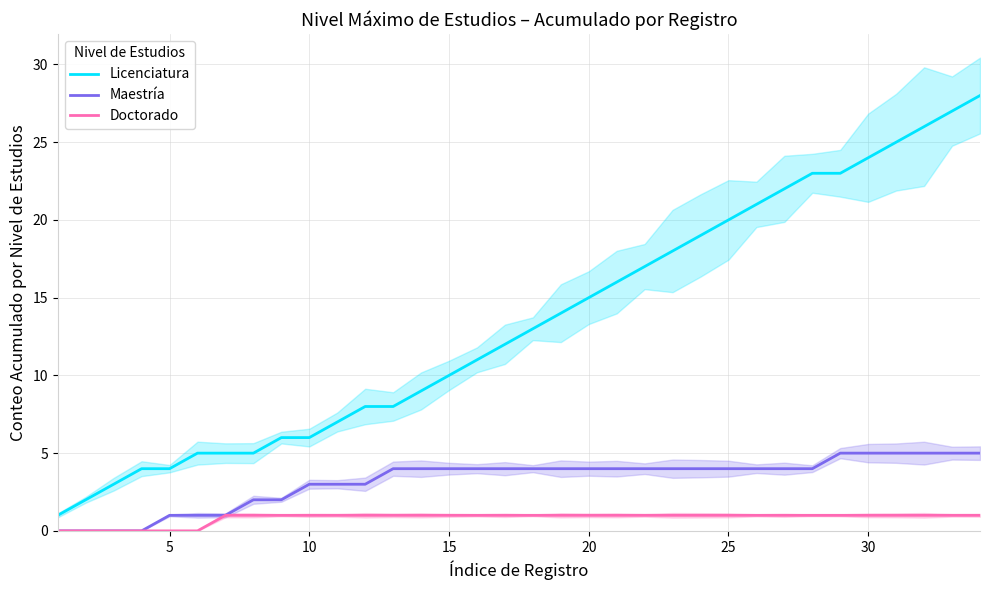

True or false: Licenciatura and Doctorado intersect in this chart.

False